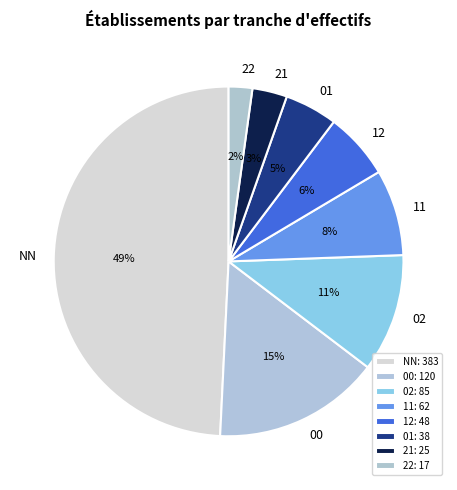

How many slices are in this pie chart?

8